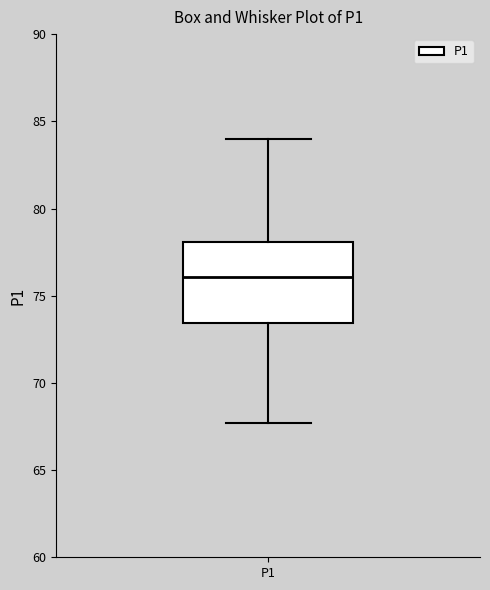

Where is the lower edge of the box for P1 on the y-axis? The values are not printed on the chart, so give them approximately, as read against the axis.

73.5